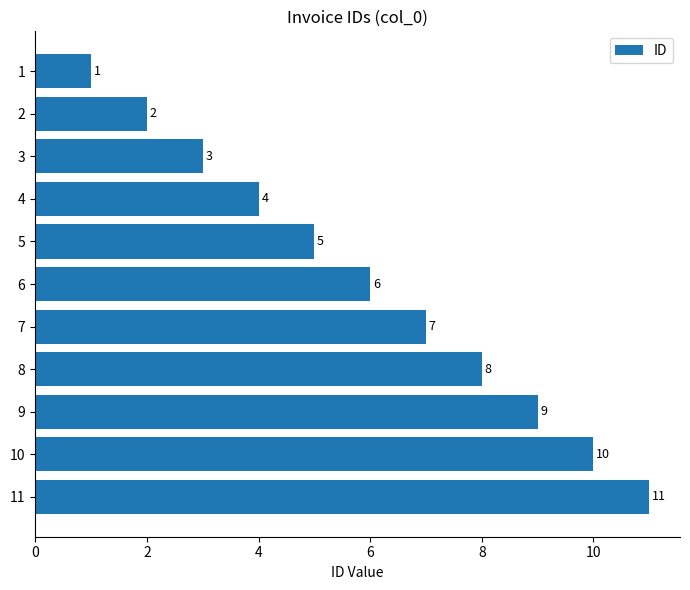

How many series are shown in this chart?

1